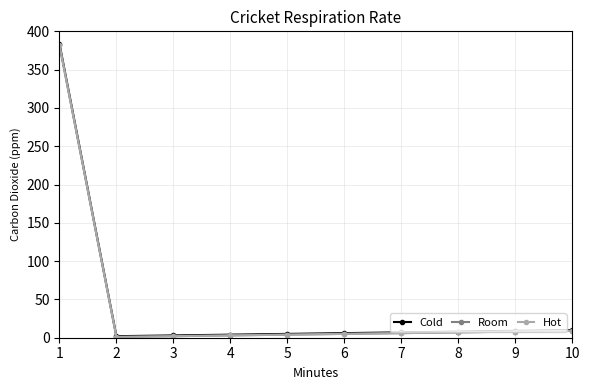

Reading right to left, what are all the values shown in this chart?

Cold: 10=10	9=9	8=8	7=7	6=6	5=5	4=4	3=3	2=2	1=384
Room: 10=9	9=8	8=7	7=6	6=5	5=4	4=3	3=2	2=1	1=382
Hot: 10=9	9=8	8=7	7=6	6=5	5=4	4=3	3=2	2=1	1=382